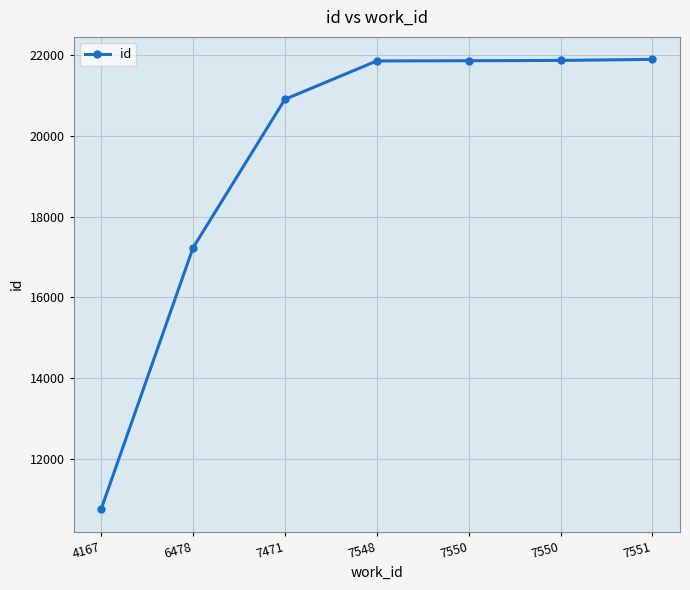

What is the value of the 3rd point from the left?

20904